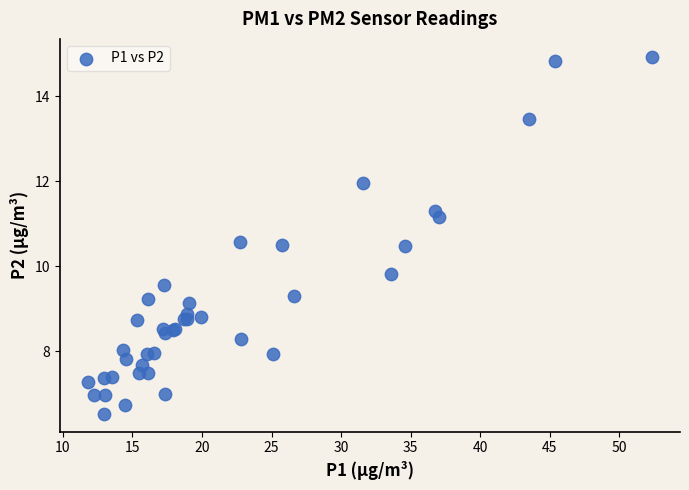

What Y value in the scatter plot is closest to 10?

9.8